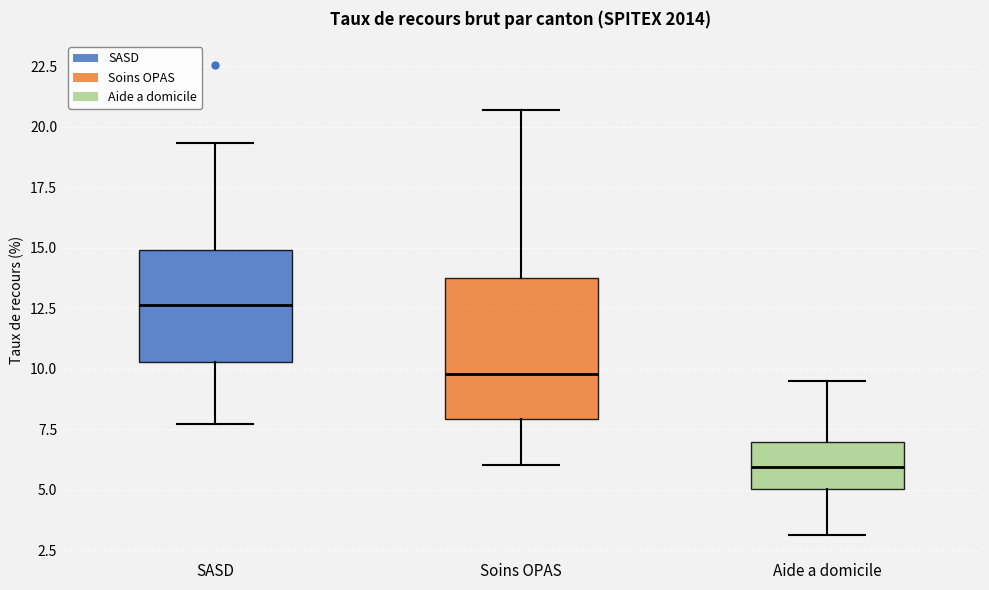

Reading left to right, read every box against the y-axis: the position of its median line, the range the box covers, and the ends of its whiskers. The values are not printed on the chart, so give them approximately, as read against the axis.

SASD: median 12.5, box 10.5 to 15.0, whiskers 7.5 to 19.5
Soins OPAS: median 10.0, box 8.0 to 14.0, whiskers 6.0 to 20.5
Aide a domicile: median 6.0, box 5.0 to 7.0, whiskers 3.0 to 9.5